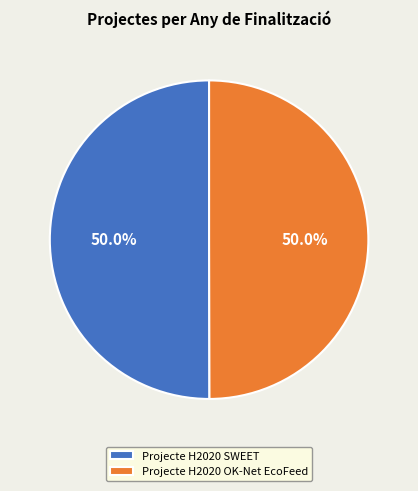

Approximately how many times larger is the value at Projecte H2020 OK-Net EcoFeed compared to Projecte H2020 SWEET?

1.0